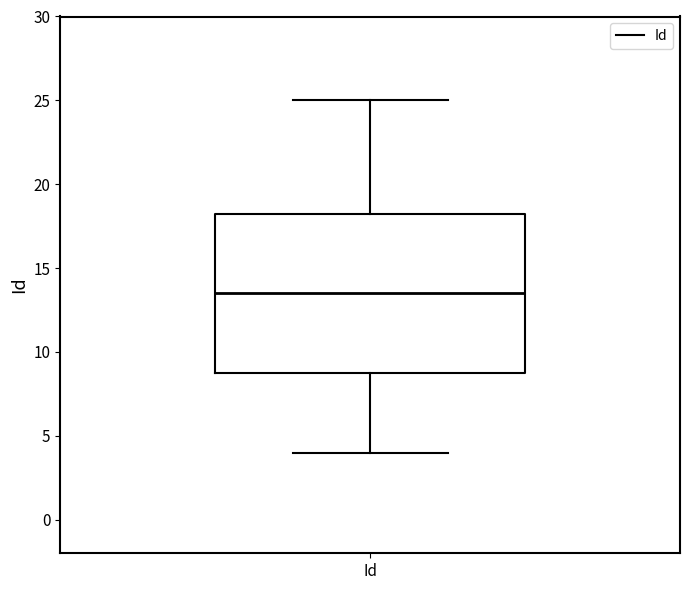

Read this box plot against the y-axis: the position of the median line, the range covered by the box, and the ends of both whiskers. The values are not printed on the chart, so give them approximately, as read against the axis.

median 13.5, box 9.0 to 18.5, whiskers 4.0 to 25.0